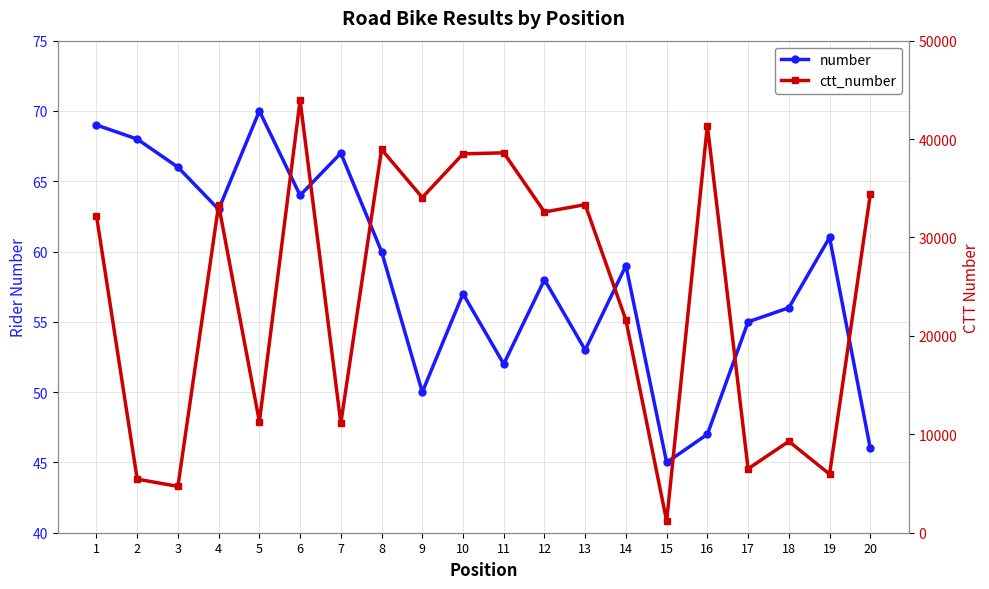

In number, how many points are lower than both neighbors (excluding endpoints)?

6